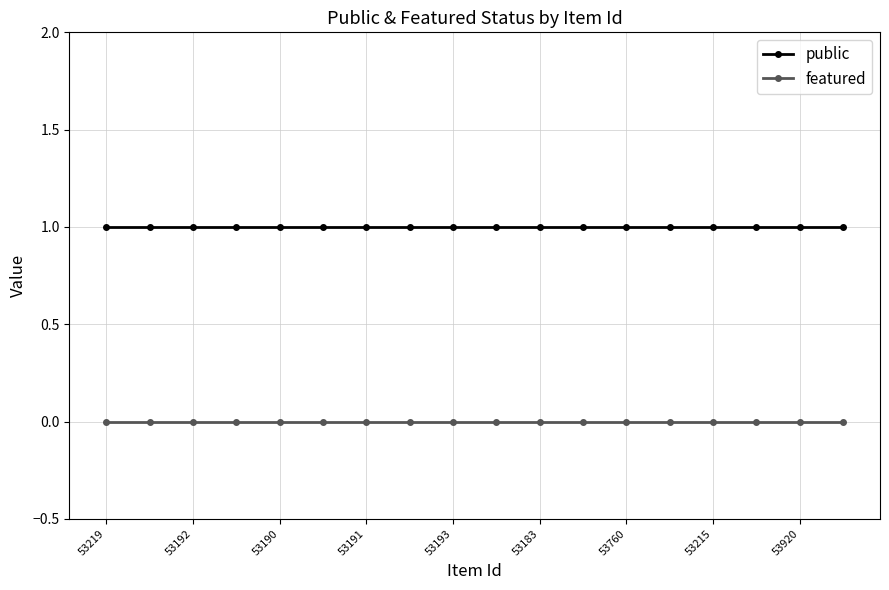

Rank the series by their average value, from highest to lowest.

public, featured